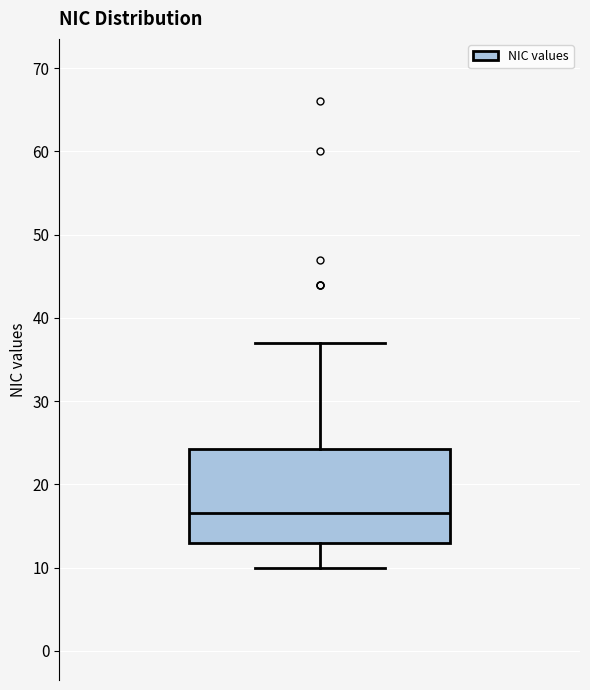

Read this box plot against the y-axis: the position of the median line, the range covered by the box, and the ends of both whiskers. The values are not printed on the chart, so give them approximately, as read against the axis.

median 17, box 13 to 24, whiskers 10 to 37